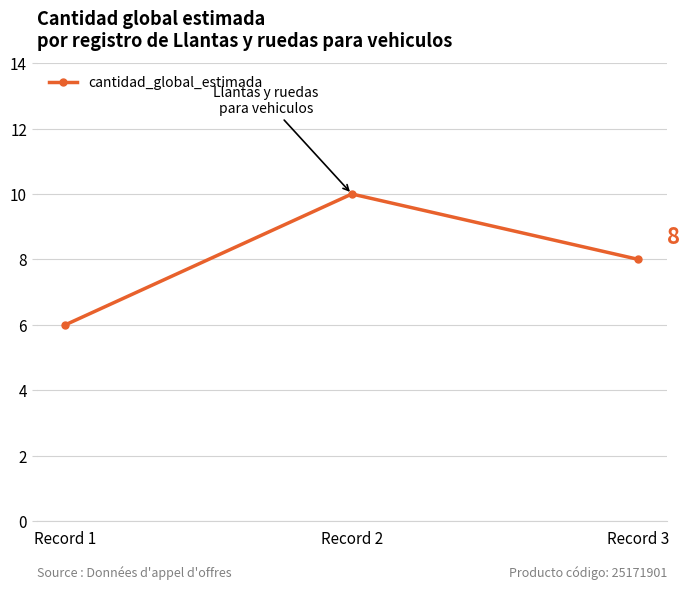

Where is the data nearest to the value 8?

Record 3